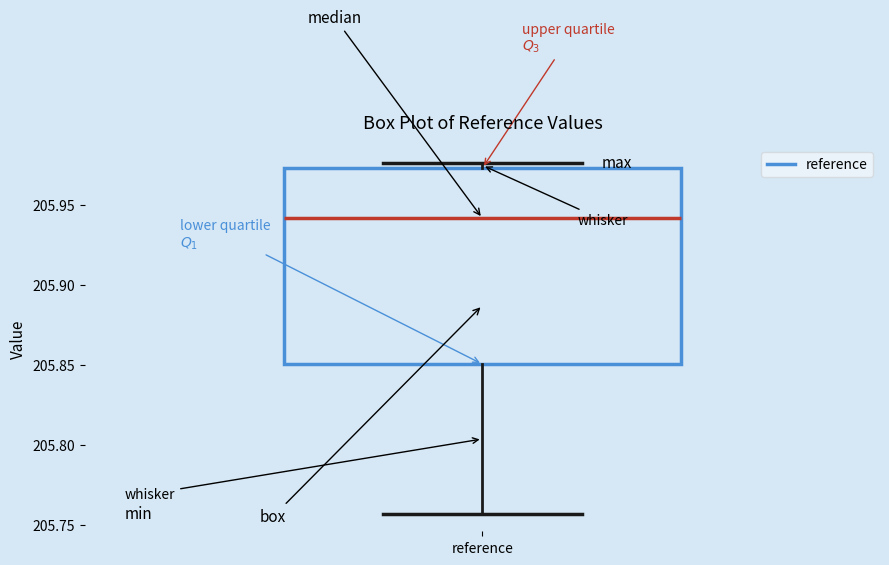

Read this box plot against the y-axis: the position of the median line, the range covered by the box, and the ends of both whiskers. The values are not printed on the chart, so give them approximately, as read against the axis.

median 205.940, box 205.850 to 205.975, whiskers 205.755 to 205.975 (just above the box's upper edge)